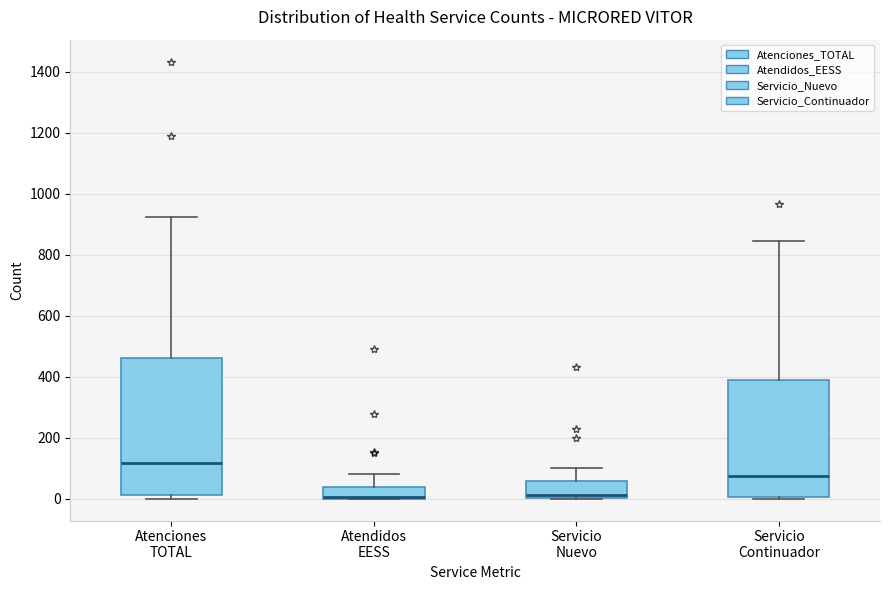

Reading left to right, transcribe this box plot: for each box, give where its median line is, the range the box spans, and where its two whiskers end, as read against the y-axis. The values are not printed on the chart, so give them approximately, as read against the axis.

Atenciones TOTAL: median 120, box 20 to 460, whiskers 0 to 920
Atendidos EESS: median 0 (drawn on the box's lower edge), box 0 to 40, whiskers 0 to 80
Servicio Nuevo: median 20, box 0 to 60, whiskers 0 to 100
Servicio Continuador: median 80, box 0 to 380, whiskers 0 to 840